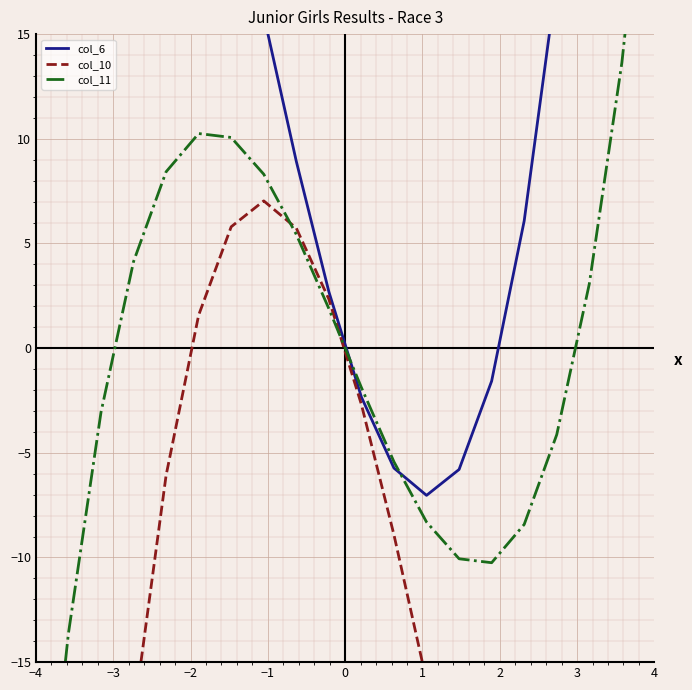

Rank the series by their average value, from highest to lowest.

col_6, col_11, col_10